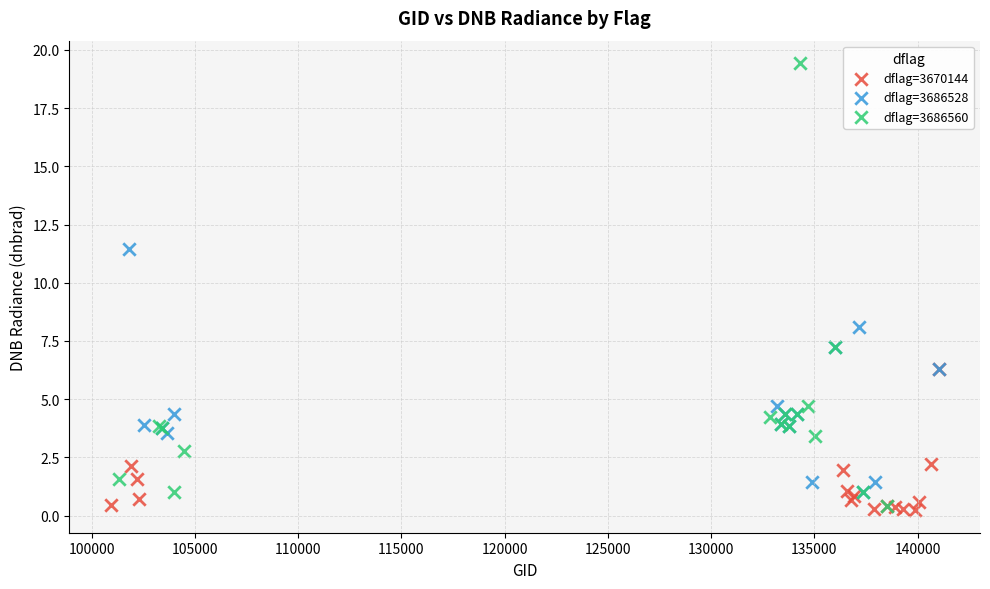

Which series has the largest Y range (max minus min)?

dflag=3686560